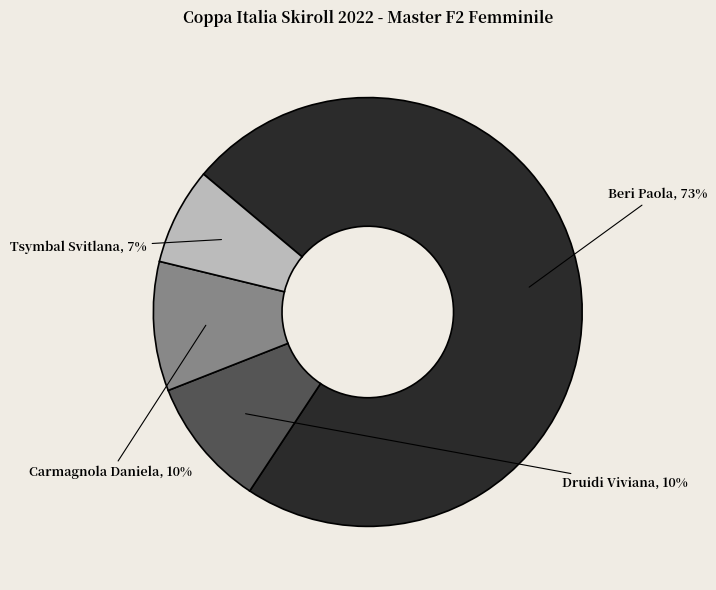

What is the majority slice?

Beri Paola